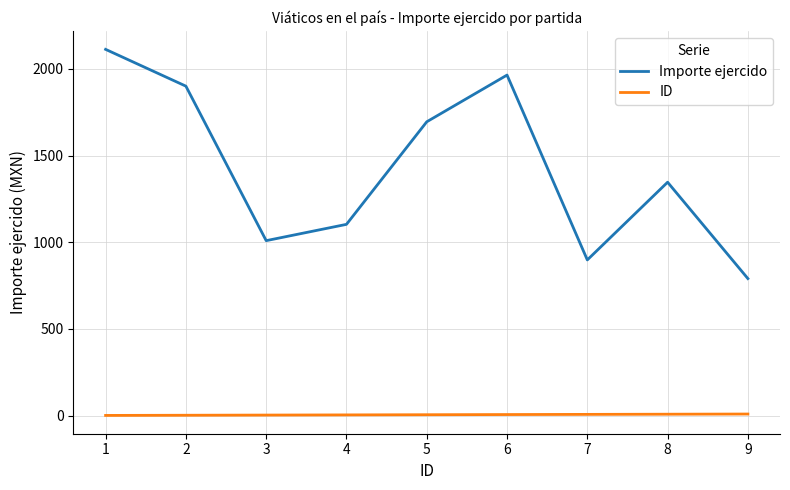

What is the total value across all series at 7?

904.9